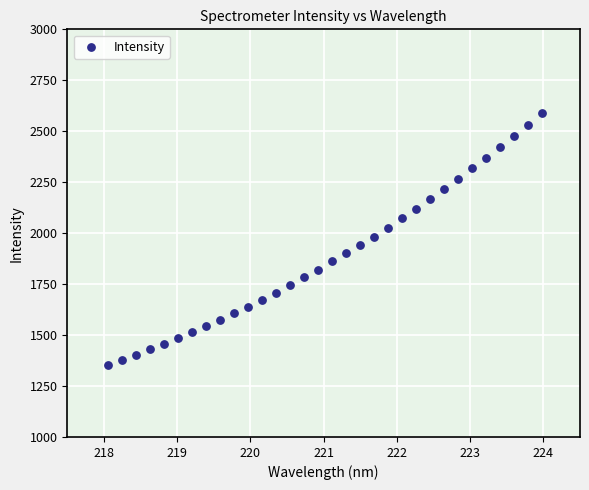

What is the range of Y values (max minus min)?

1236.7